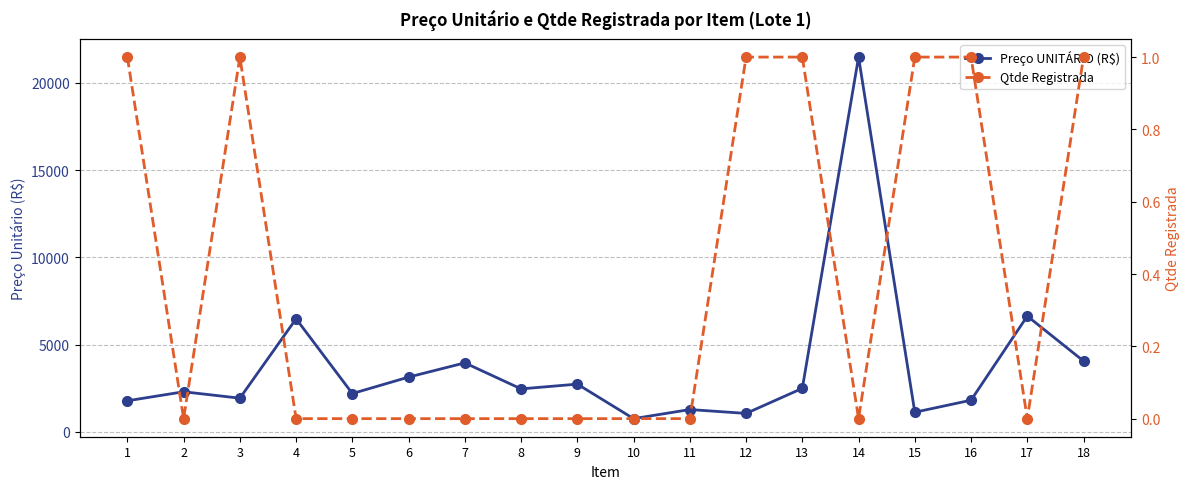

What is the difference between the highest and lowest values at 16?

1818